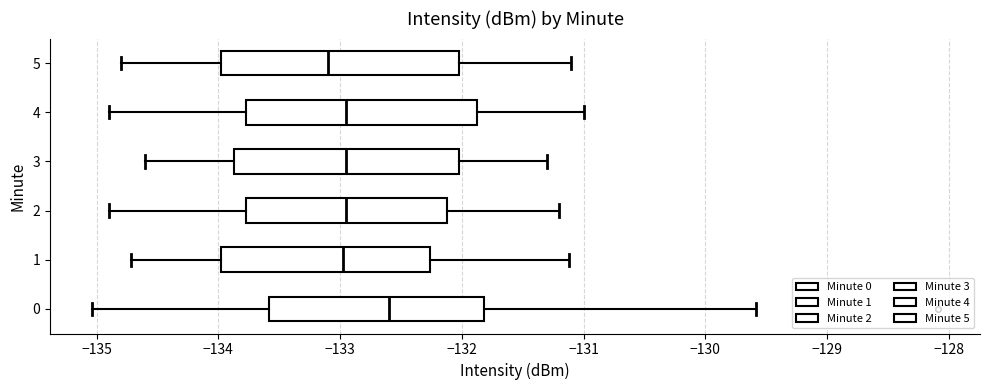

Where does the right whisker of the box at y = 2 end on the x-axis? The values are not printed on the chart, so give them approximately, as read against the axis.

-131.2